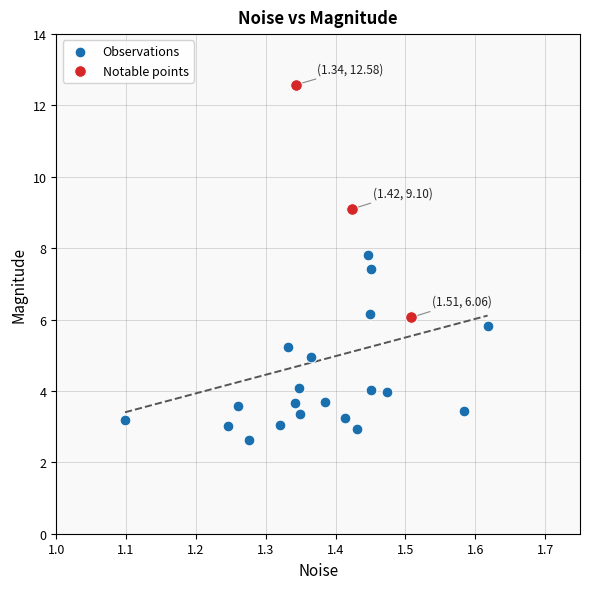

Which series contains the lowest Y value?

Observations